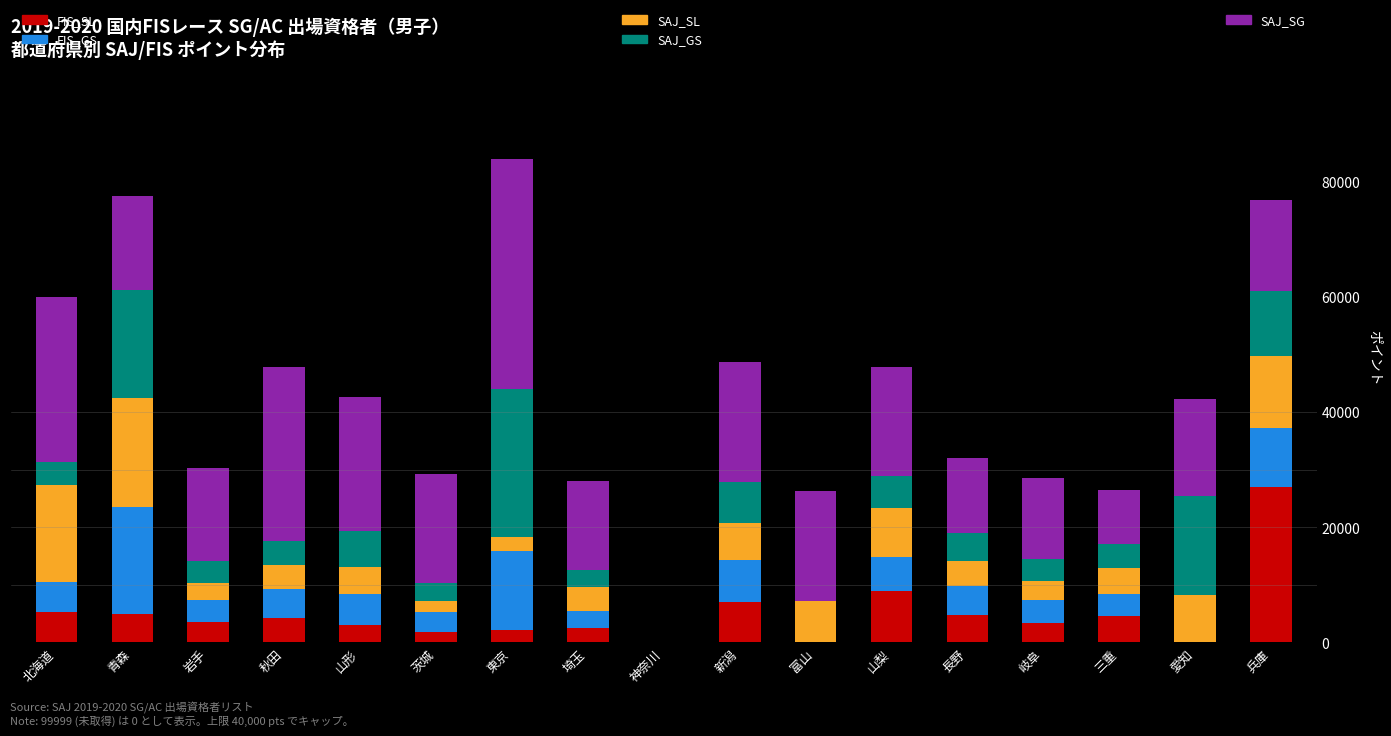

What is the total value across all series at 山梨?

47783